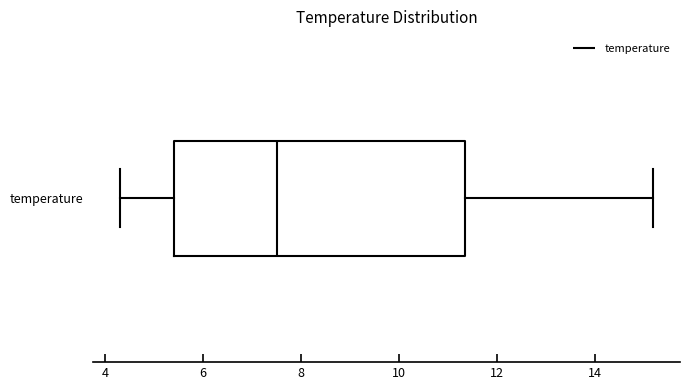

Where does the left whisker of the box for temperature end on the x-axis? The values are not printed on the chart, so give them approximately, as read against the axis.

4.4